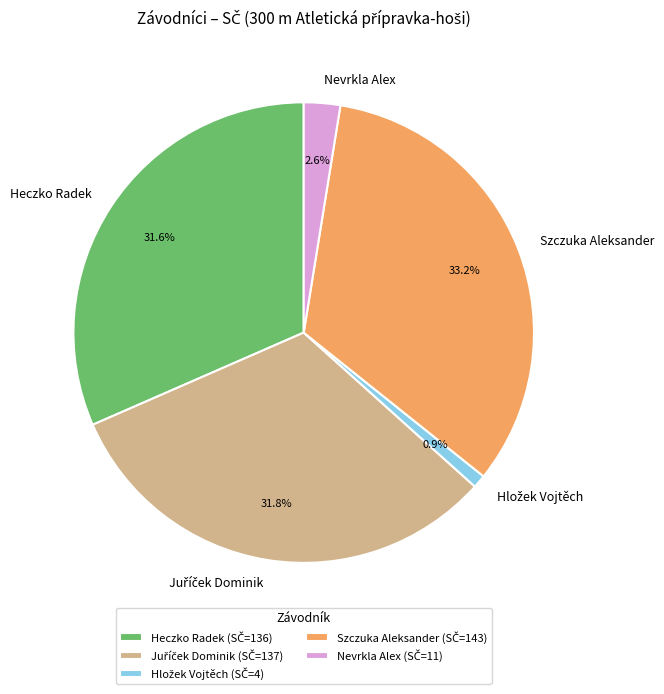

How many segments does this pie chart have?

5